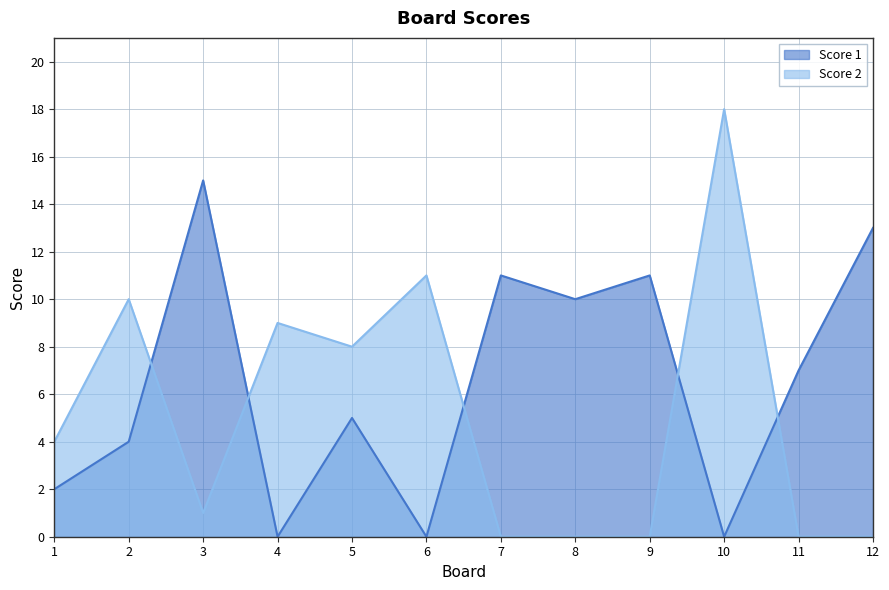

What is the average value of the Score 2 series?

5